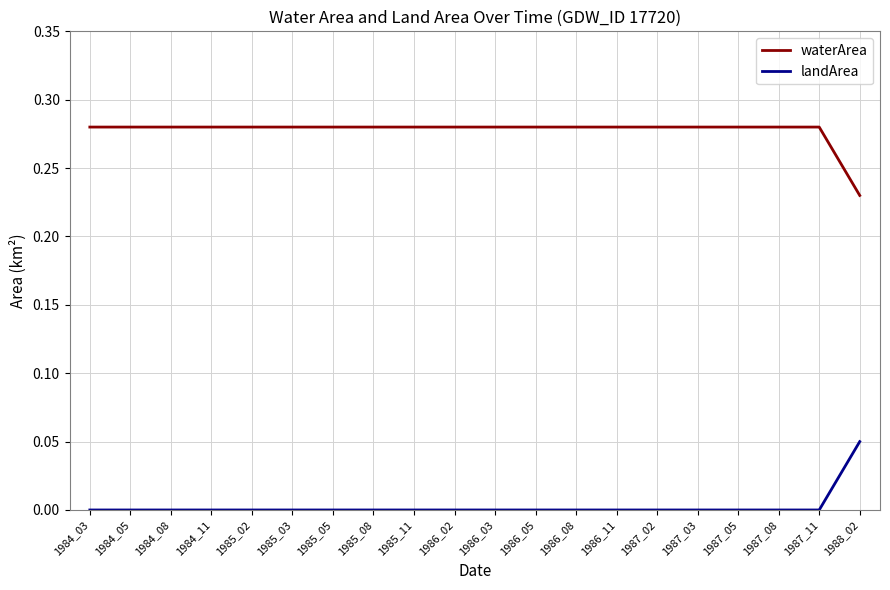

List the series in order of their peak value, lowest first.

landArea, waterArea